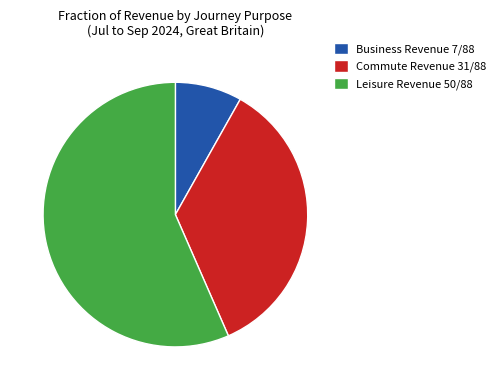

Combined, do Business Revenue 7/88 and Commute Revenue 31/88 account for over 50%?

No